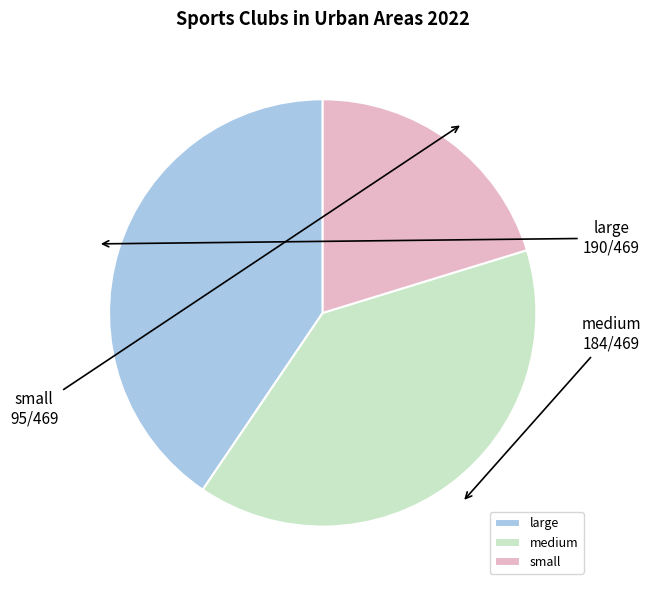

Which category has the biggest portion of the pie?

large